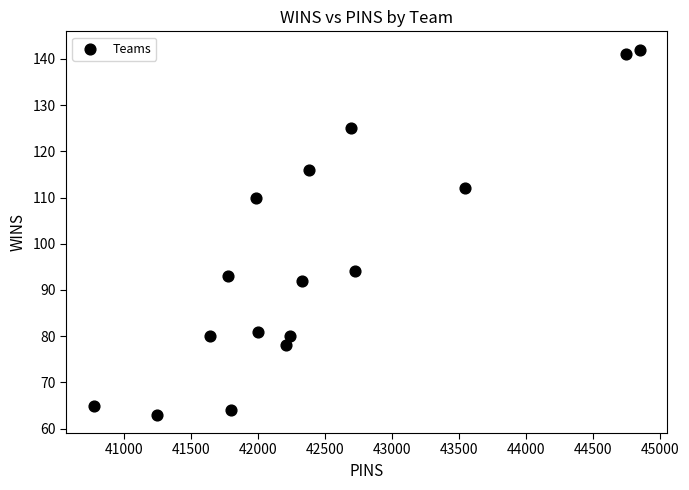

What is the range of Y values (max minus min)?

79